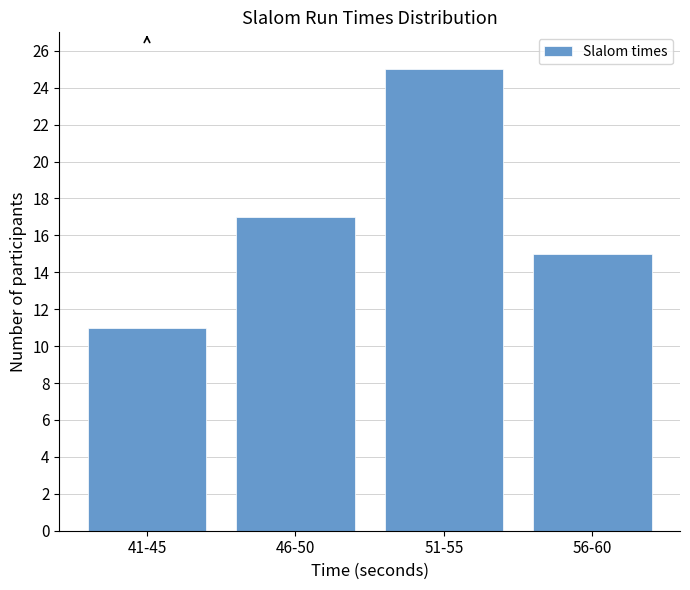

Reading left to right, what are all the values shown in this chart?

11	17	25	15